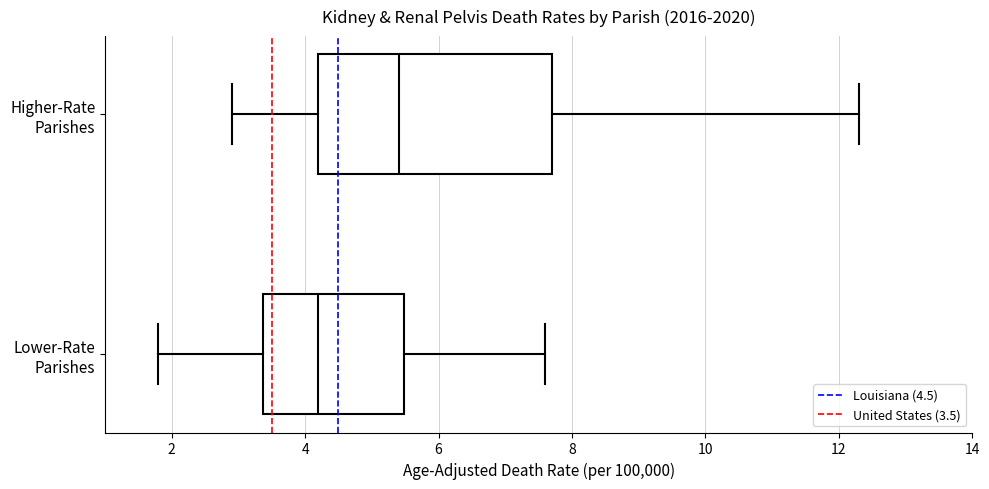

Reading bottom to top, transcribe this box plot: for each box, give where its median line is, the range the box spans, and where its two whiskers end, as read against the x-axis. The values are not printed on the chart, so give them approximately, as read against the axis.

Lower-Rate Parishes: median 4.2, box 3.4 to 5.4, whiskers 1.8 to 7.6
Higher-Rate Parishes: median 5.4, box 4.2 to 7.8, whiskers 3.0 to 12.4